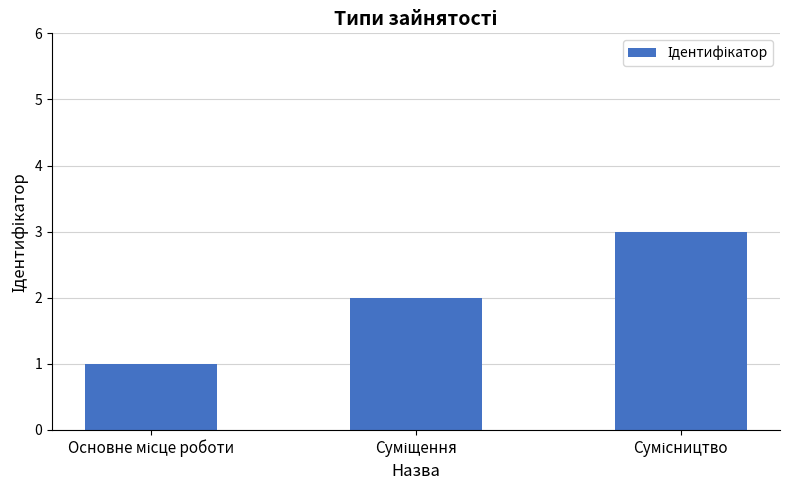

What is the minimum value shown in the chart?

1